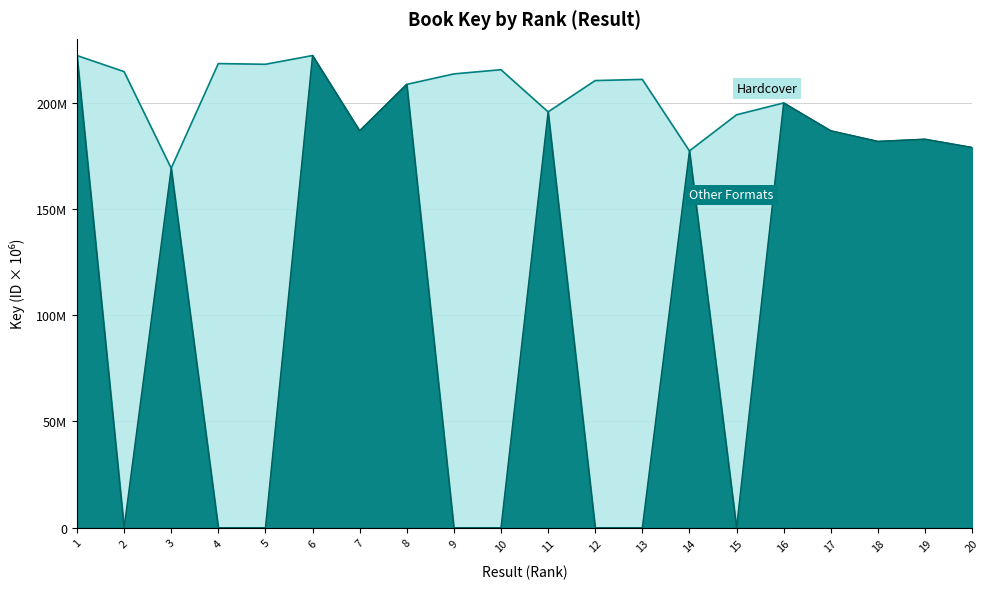

Is it true that Hardcover equals 222.1 at 6?

True